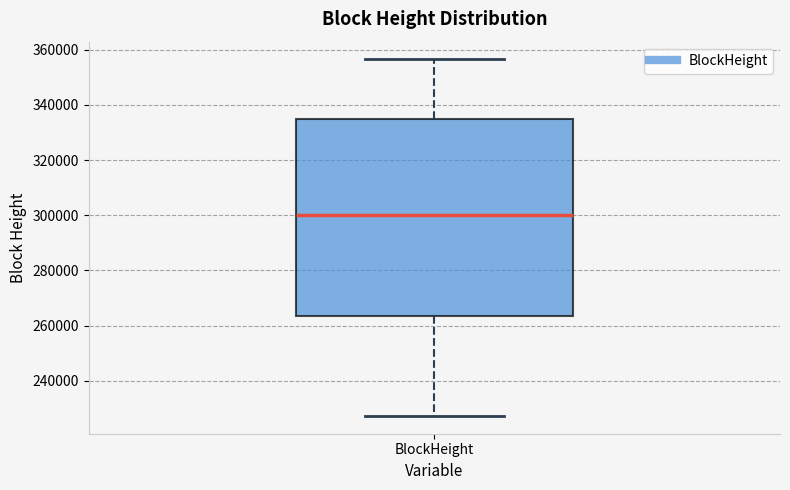

Where is the upper edge of the box for BlockHeight on the y-axis? The values are not printed on the chart, so give them approximately, as read against the axis.

334000